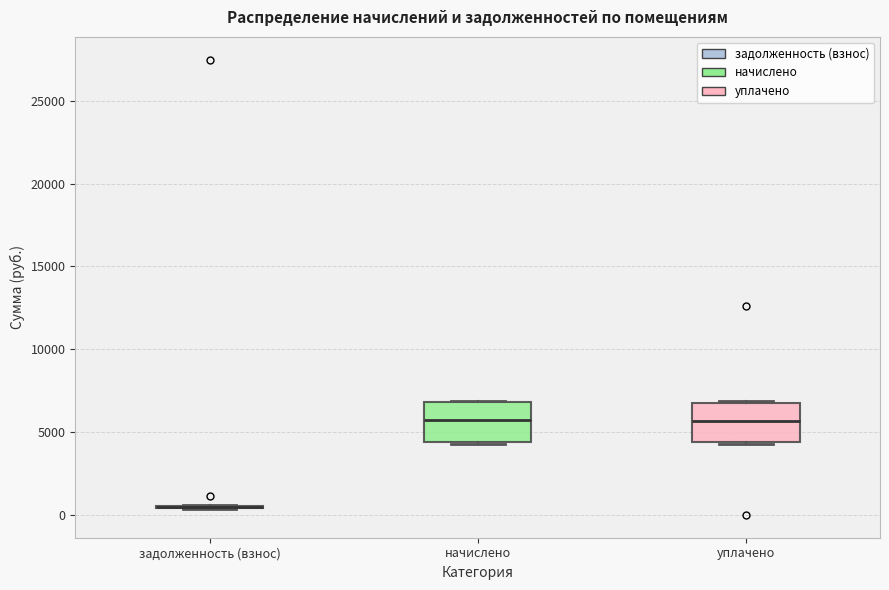

Reading left to right, transcribe this box plot: for each box, give where its median line is, the range the box spans, and where its two whiskers end, as read against the y-axis. The values are not printed on the chart, so give them approximately, as read against the axis.

задолженность (взнос): box collapsed to a line at 500, whiskers 500 to 500
начислено: median 5500, box 4500 to 7000, whiskers 4500 to 7000
уплачено: median 5500, box 4500 to 7000, whiskers 4500 to 7000